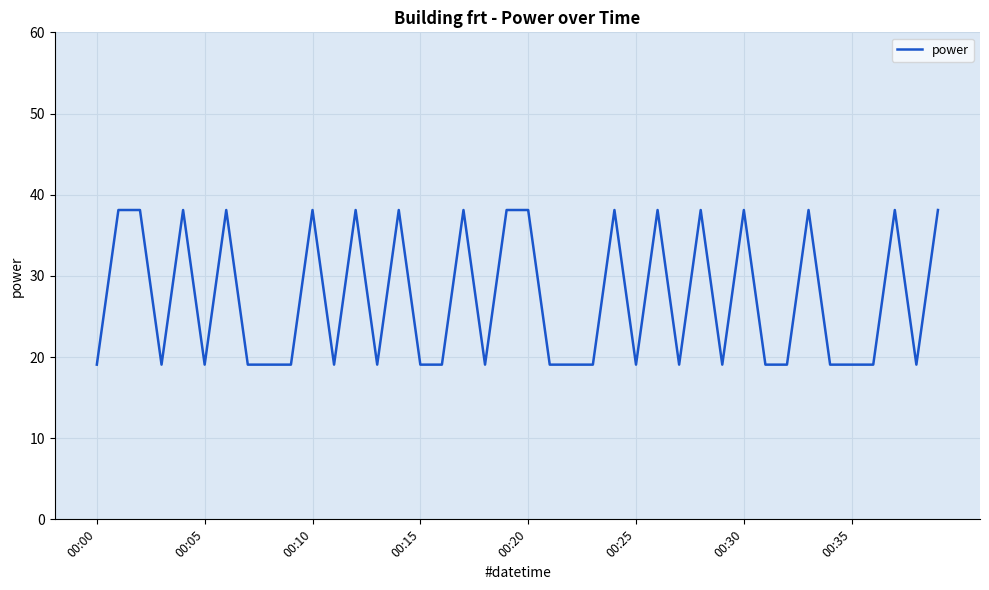

What is the greatest value displayed?

38.1